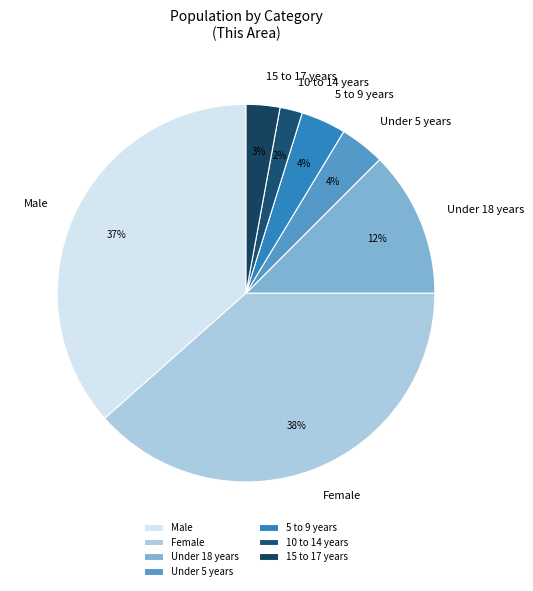

Is Under 5 years the majority of the pie?

No